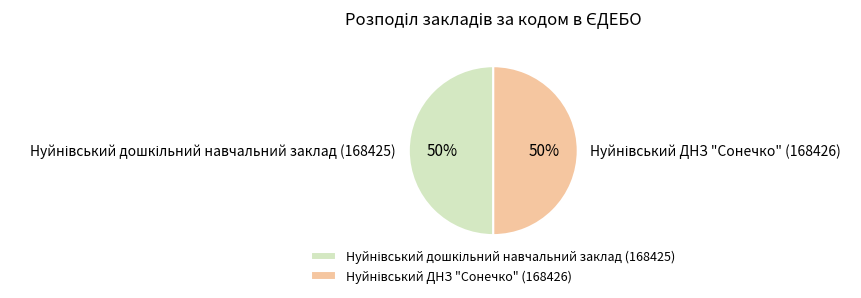

Count the number of slices in the pie.

2